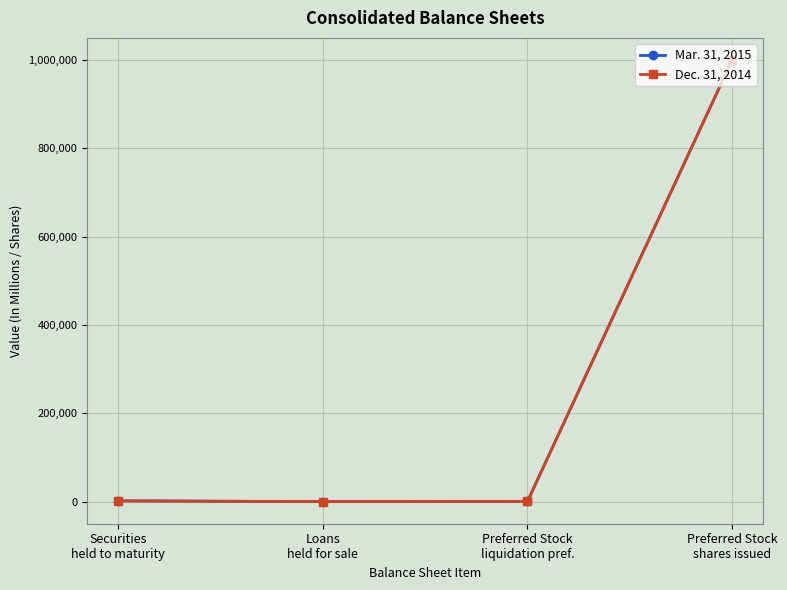

Rank the series by their average value, from highest to lowest.

Dec. 31, 2014, Mar. 31, 2015